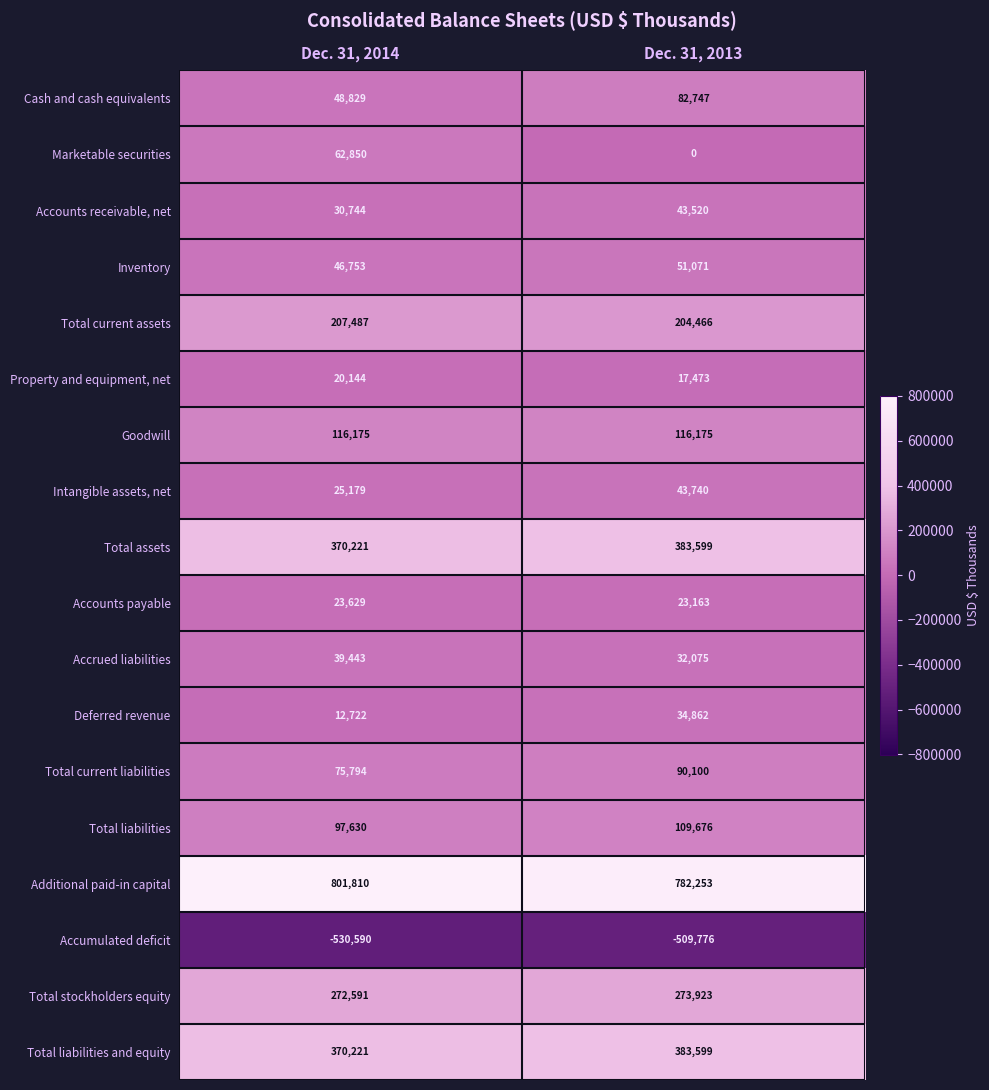

What is the minimum value shown in the chart?

-530590